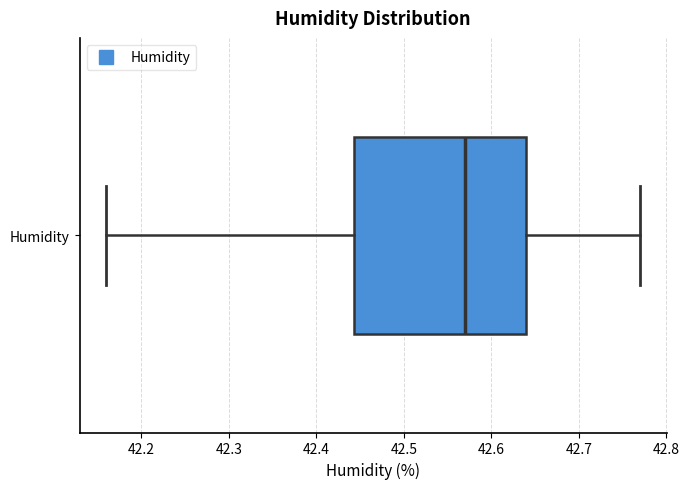

Read this box plot against the x-axis: the position of the median line, the range covered by the box, and the ends of both whiskers. The values are not printed on the chart, so give them approximately, as read against the axis.

median 42.57, box 42.44 to 42.64, whiskers 42.16 to 42.77